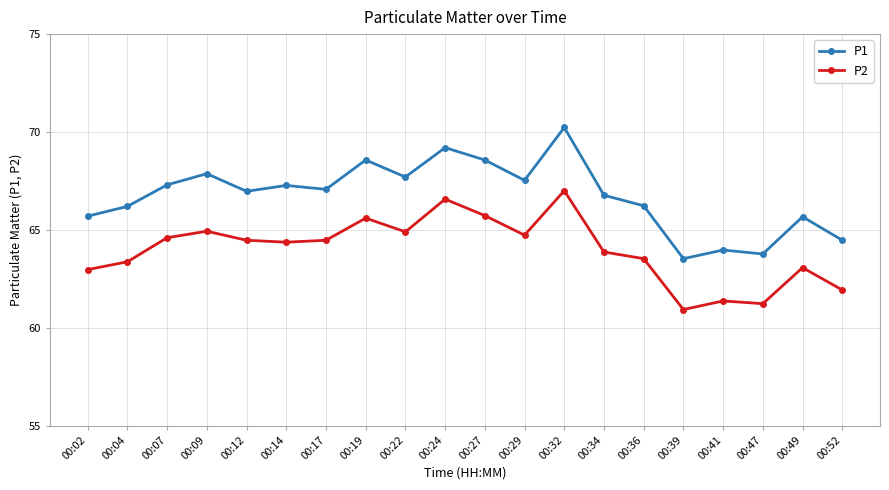

True or false: P2 and P1 intersect in this chart.

False